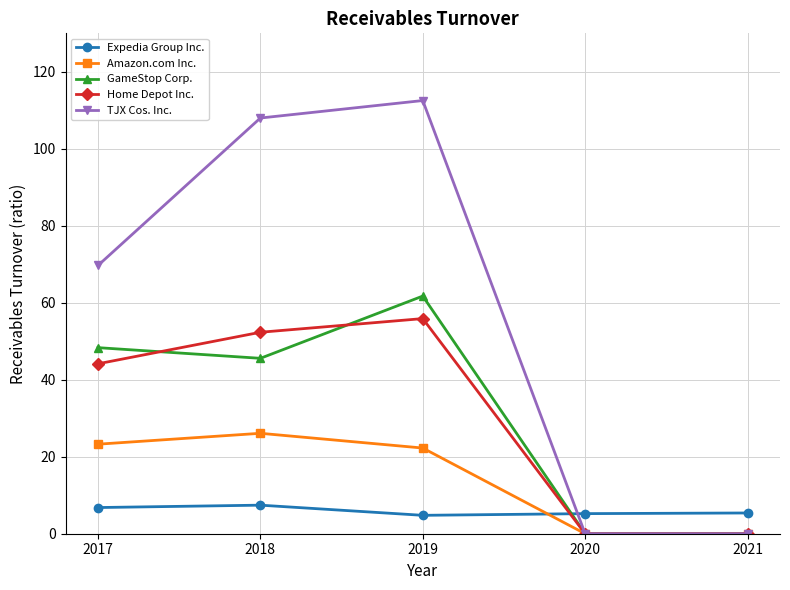

What is the value of the TJX Cos. Inc. point at the 2nd from the left?

108.0